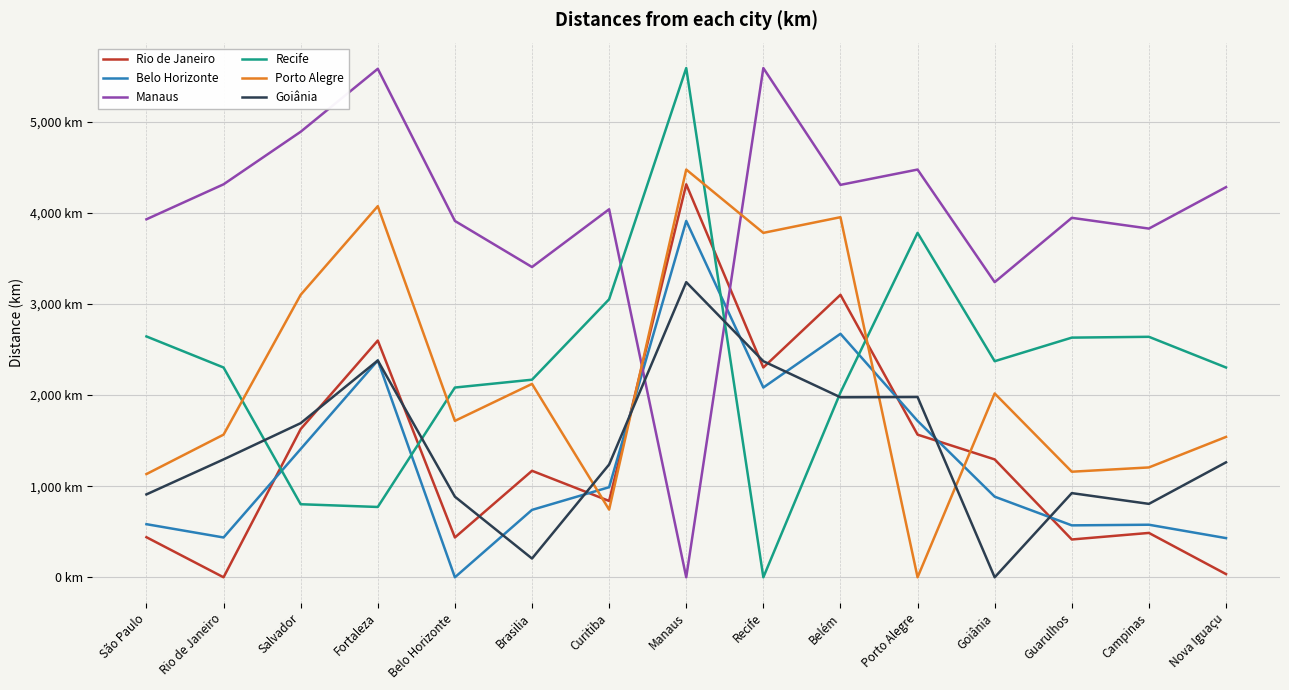

True or false: Recife has more than 2 interior local peaks.

True